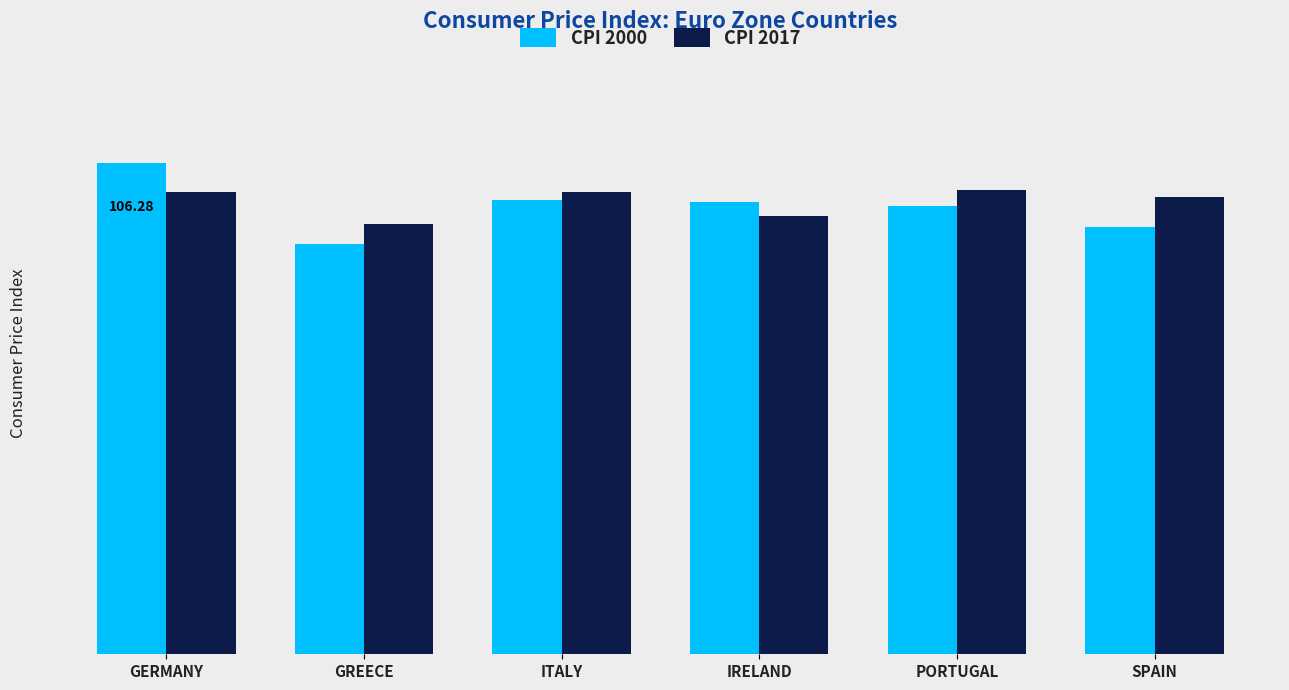

True or false: CPI 2000 has a value of 116.2 at GREECE.

False